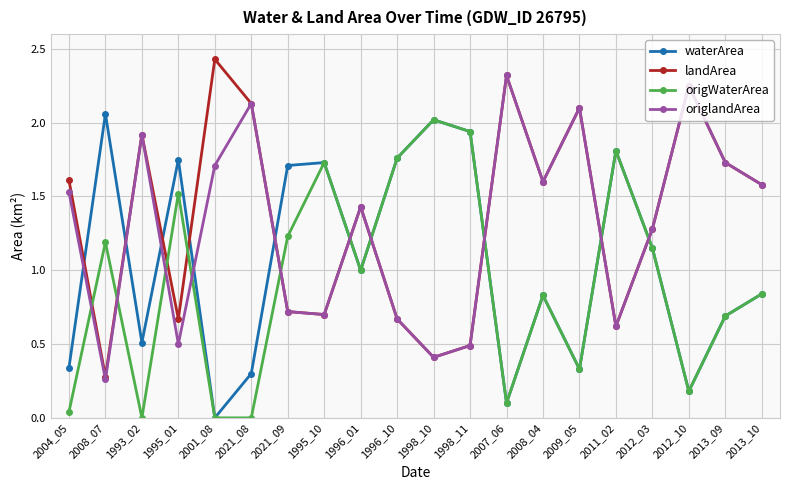

Is the value of origlandArea at 2012_03 greater than the value of waterArea at 1995_01?

No